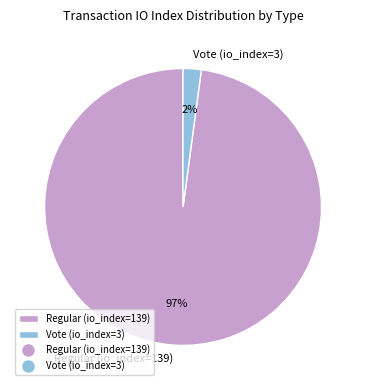

To the nearest percent, what percentage of the pie is Regular (io_index=139)?

98%